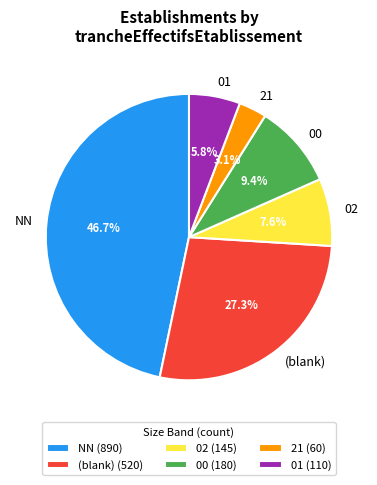

What is the largest slice in the pie chart?

NN